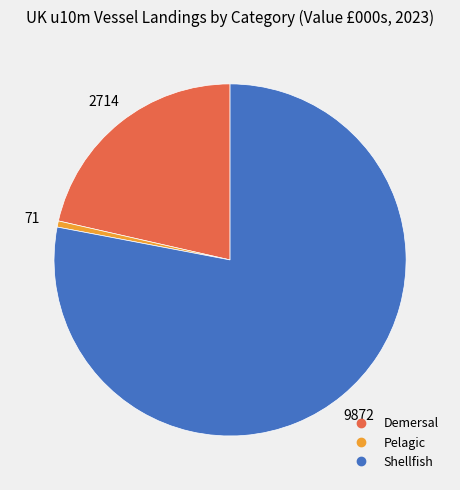

Rank the categories by value from lowest to highest.

Pelagic, Demersal, Shellfish